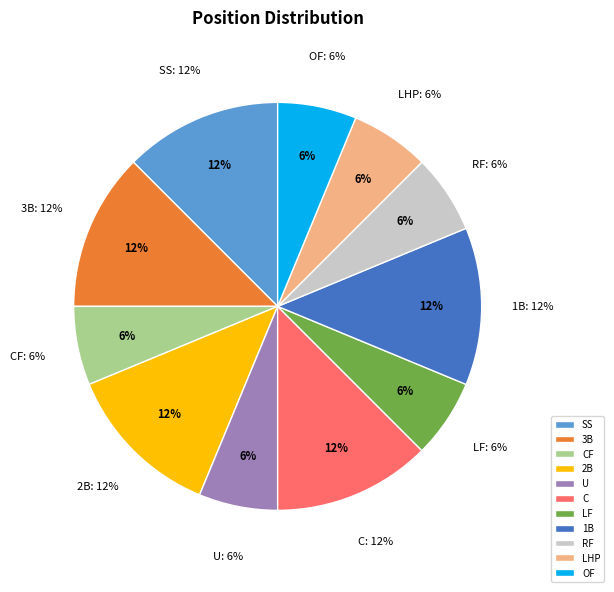

Is there a majority slice in this chart?

No